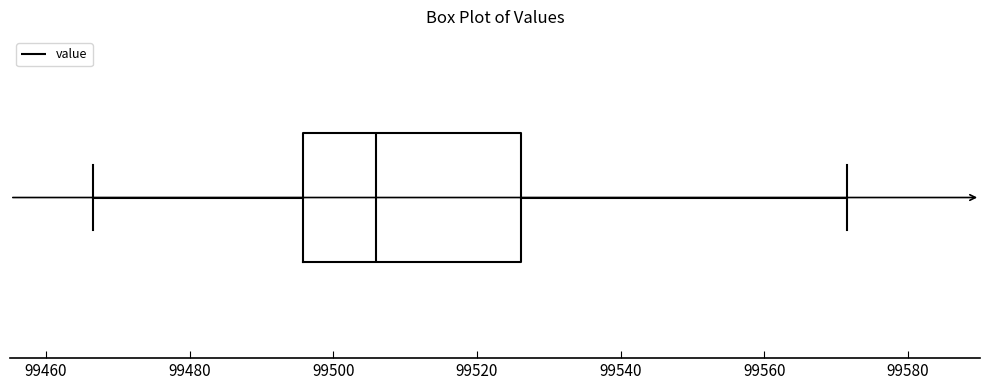

Where does the median line of the box sit on the x-axis? The values are not printed on the chart, so give them approximately, as read against the axis.

99506